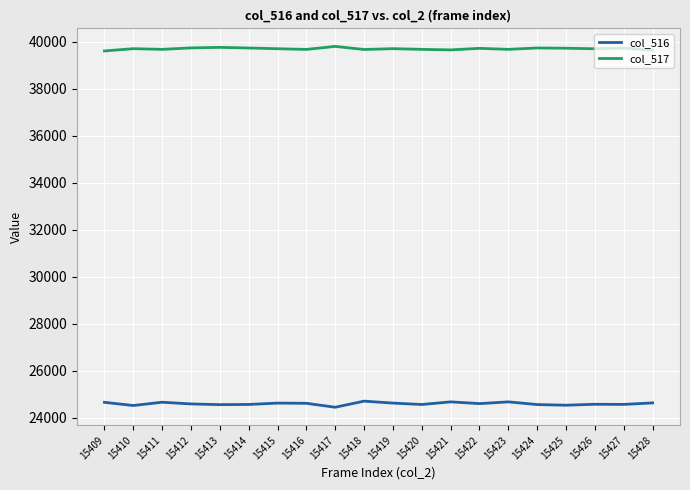

In col_516, how many points are higher than both neighbors (excluding endpoints)?

6